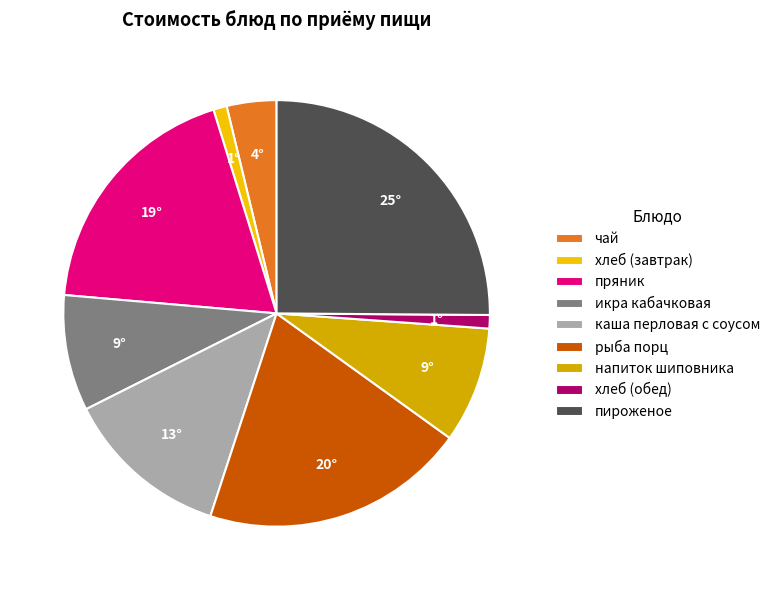

What is the ratio of the value at пироженое to the value at икра кабачковая?

2.9